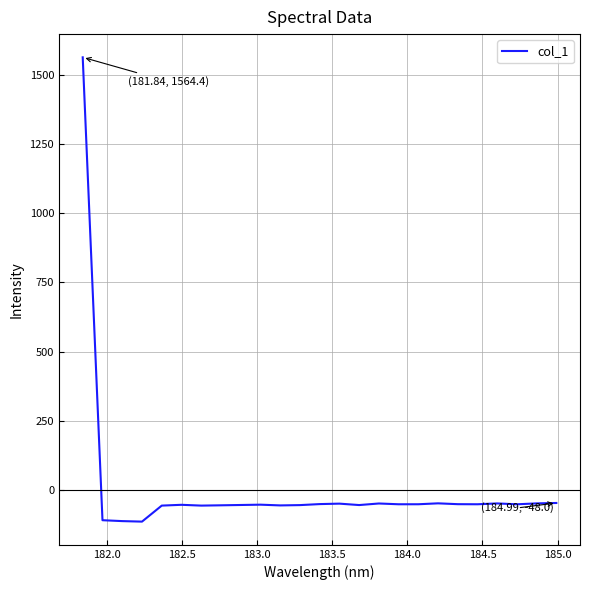

What is the difference between the maximum and minimum values?

1679.8